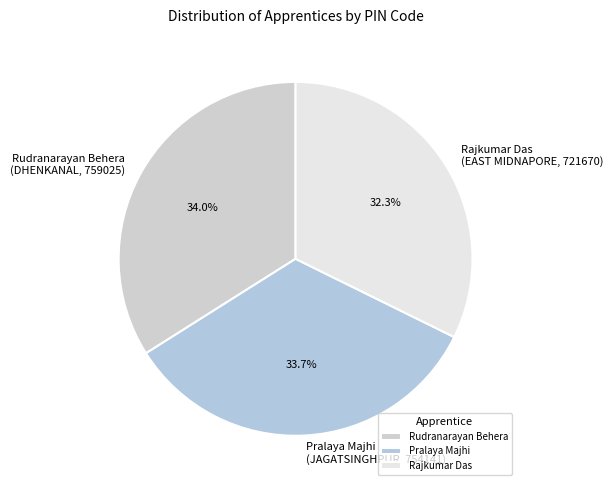

Is the sum of Pralaya Majhi and Rajkumar Das greater than half?

Yes